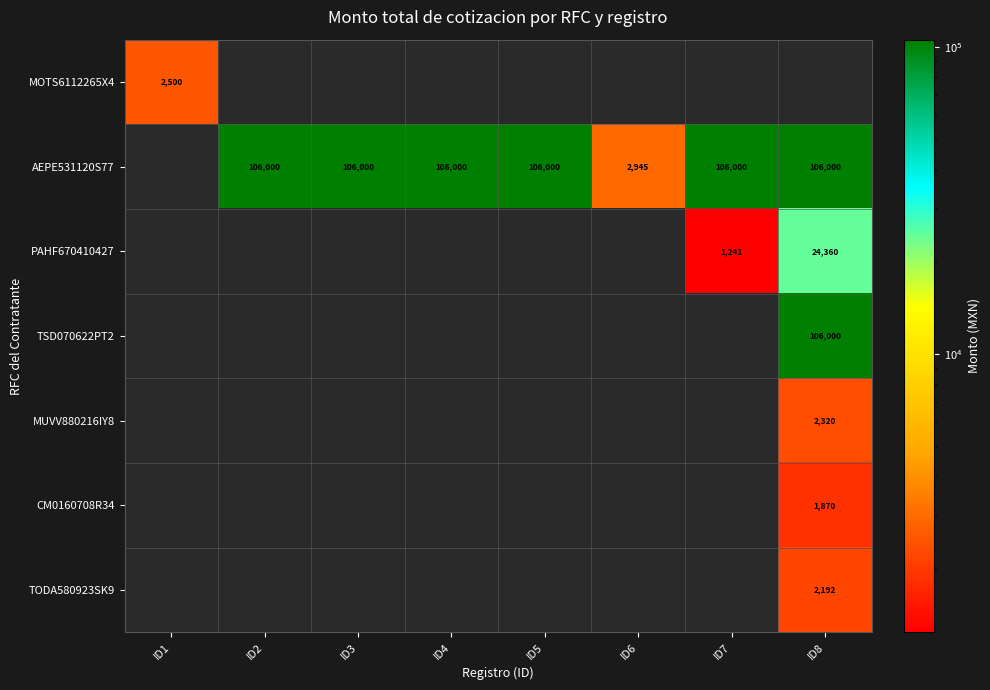

How many distinct data groups are displayed?

7